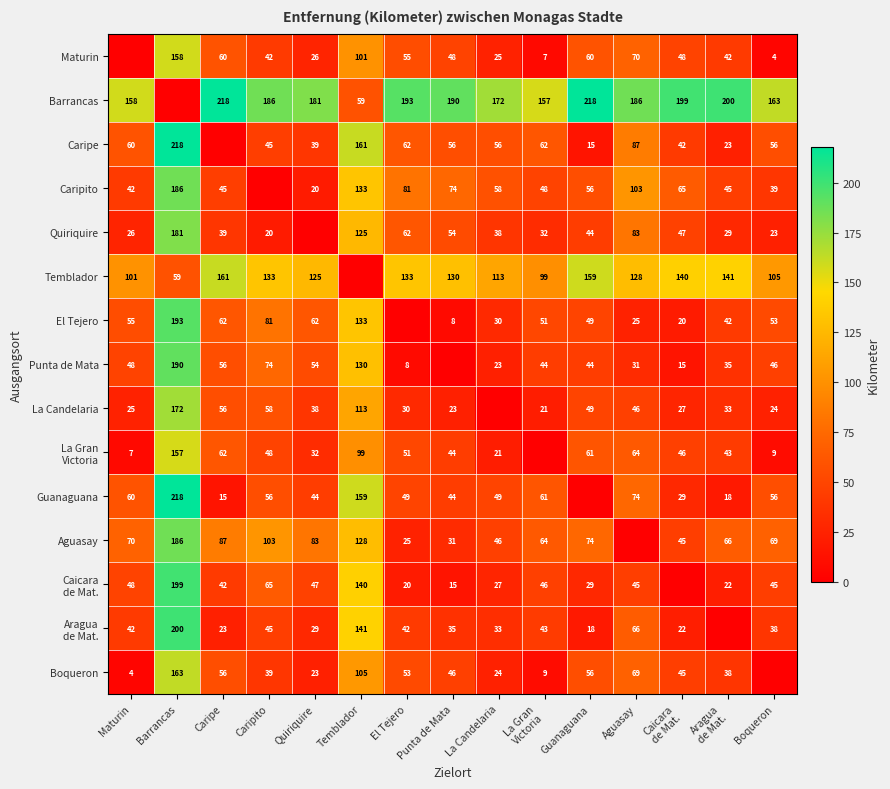

At which category does the chart reach its minimum across all series?

Maturin